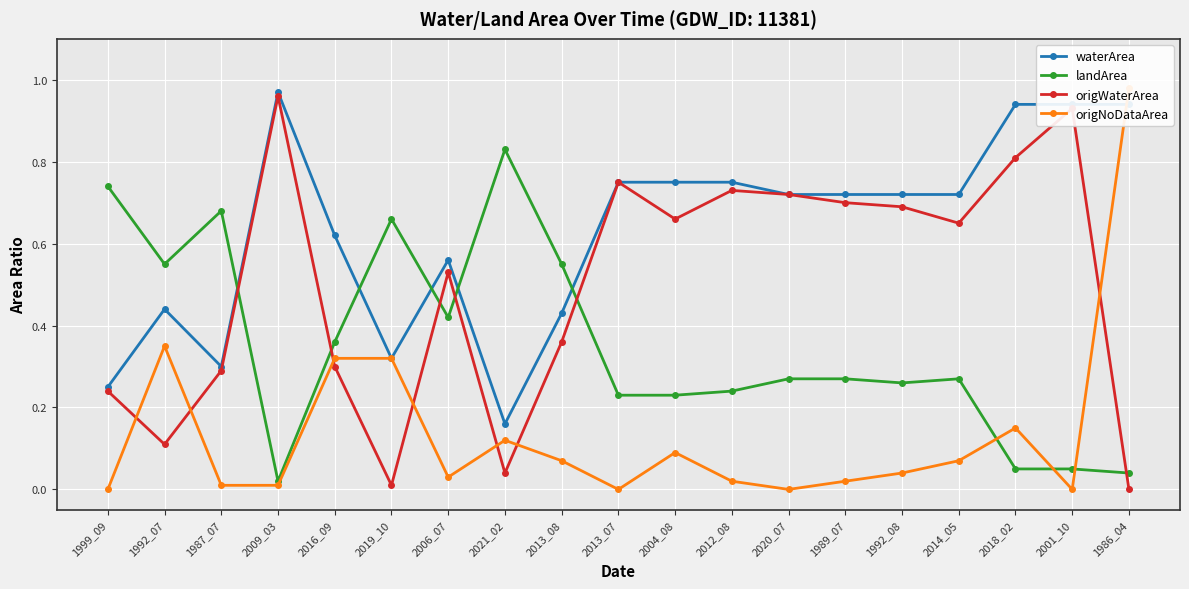

True or false: origWaterArea and waterArea cross at least once.

False